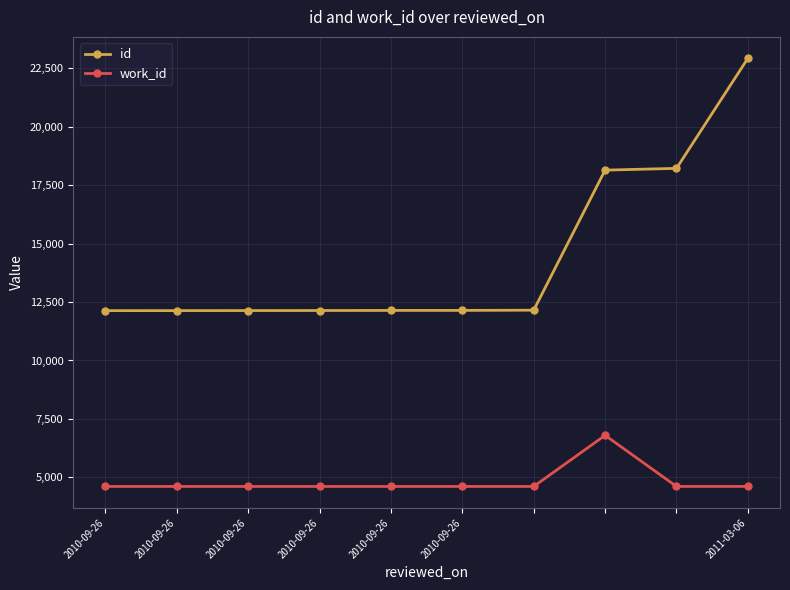

Which series has the widest spread of values?

id